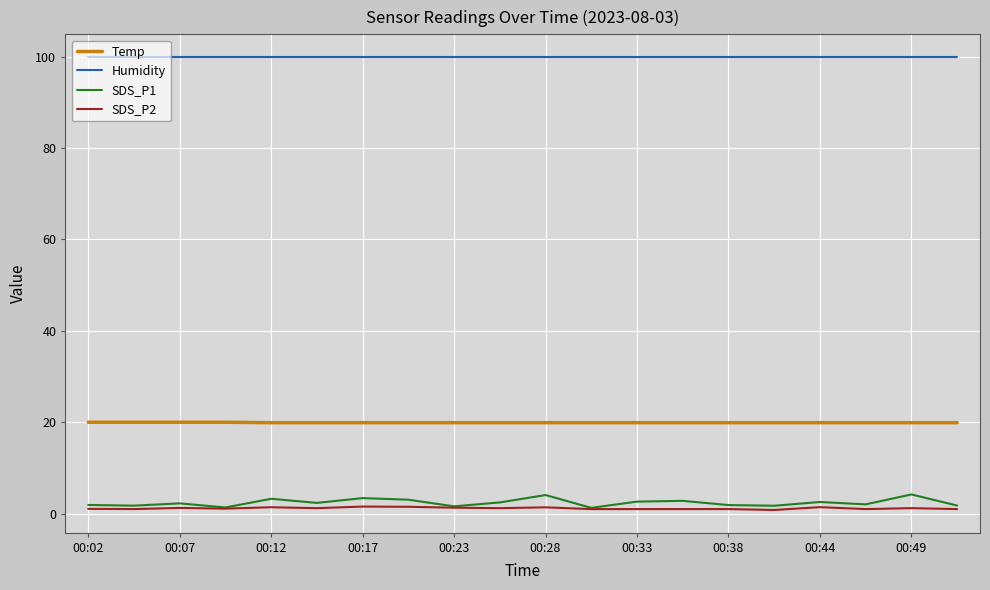

Which series has the largest range (max minus min)?

SDS_P1